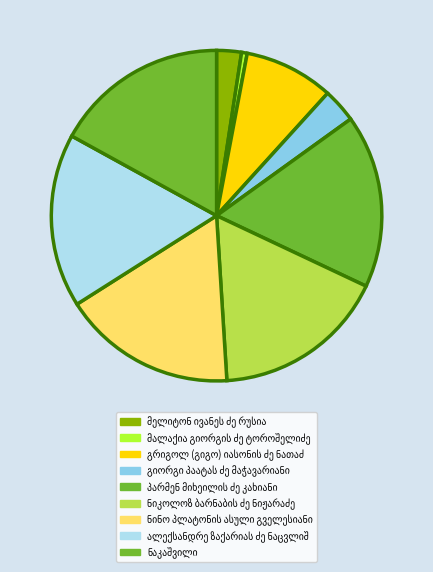

What percentage is NOT represented by მელიტონ ივანეს ძე რუსია?

97.6%